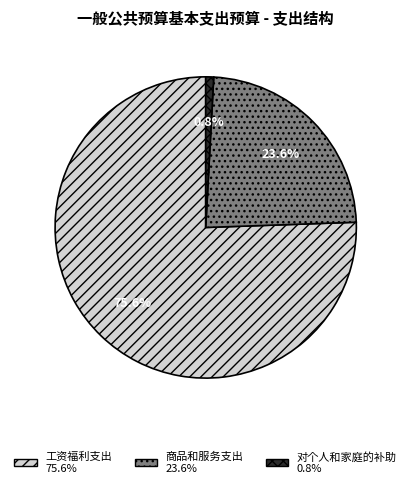

Which has a higher value, 工资福利支出 or 对个人和家庭的补助?

工资福利支出